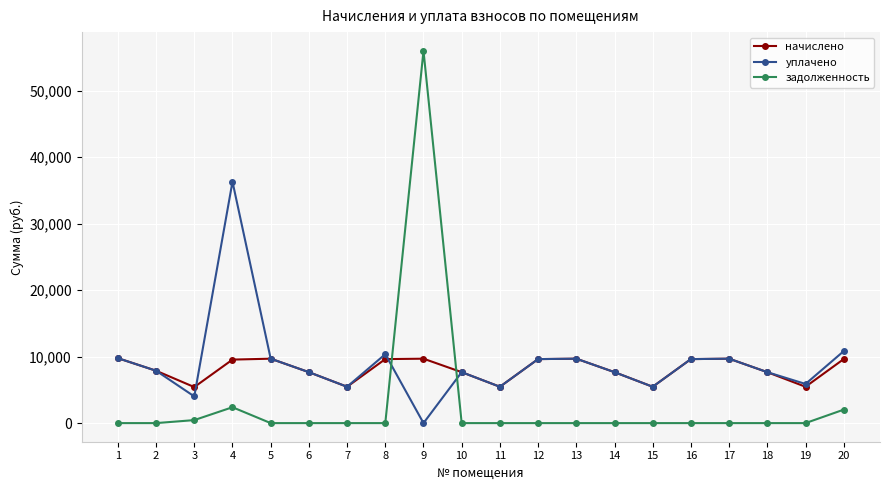

At which category is the sum across all series the highest?

9